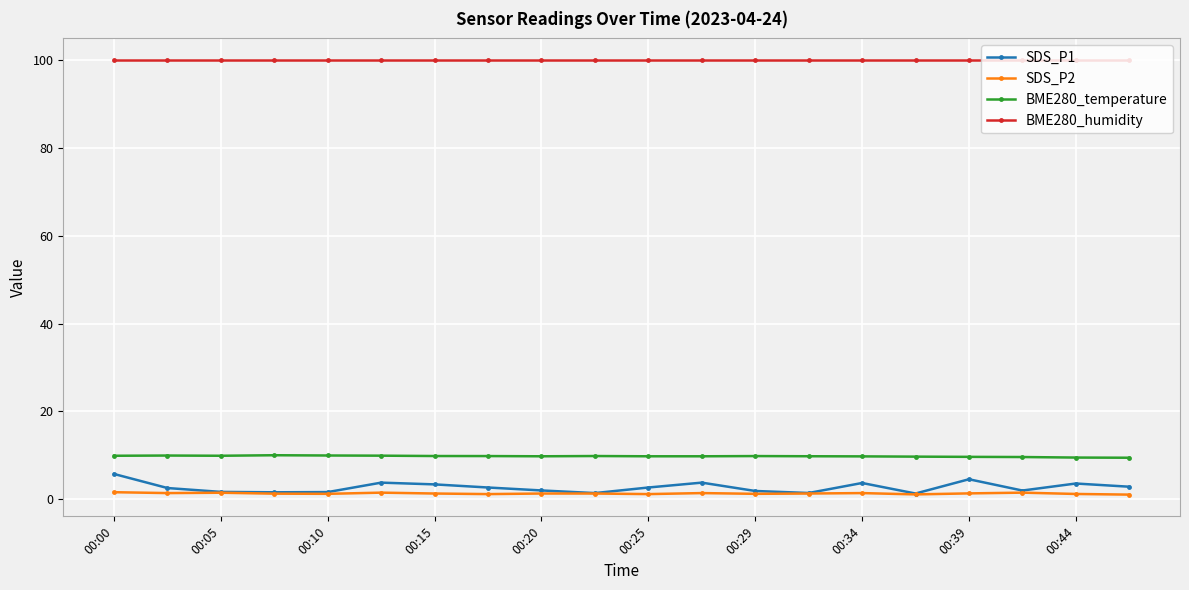

What is the value of the BME280_temperature point at the 18th from the left?

9.6